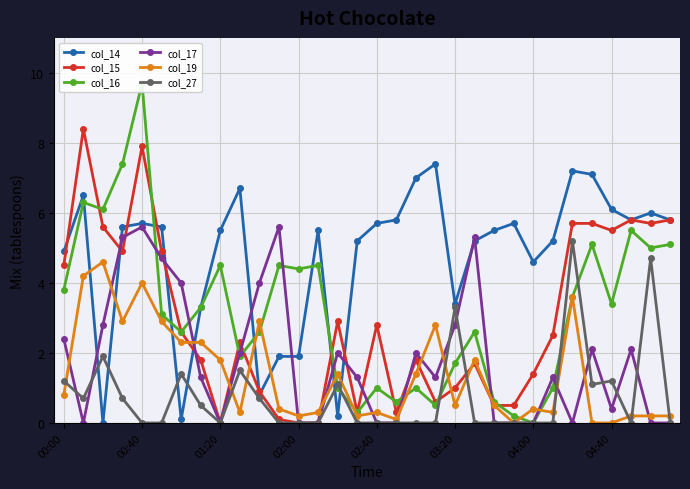

Reading left to right, extract all data points from this chart.

col_14: 4.9	6.5	0.0	5.6	5.7	5.6	0.1	3.3	5.5	6.7	0.8	1.9	1.9	5.5	0.2	5.2	5.7	5.8	7.0	7.4	3.4	5.2	5.5	5.7	4.6	5.2	7.2	7.1	6.1	5.8	6.0	5.8
col_15: 4.5	8.4	5.6	4.9	7.9	4.9	2.6	1.8	0.0	2.3	0.9	0.1	0.0	0.0	2.9	0.3	2.8	0.3	1.8	0.6	1.0	1.7	0.5	0.5	1.4	2.5	5.7	5.7	5.5	5.8	5.7	5.8
col_16: 3.8	6.3	6.1	7.4	9.7	3.1	2.6	3.3	4.5	1.9	2.6	4.5	4.4	4.5	1.0	0.3	1.0	0.6	1.0	0.5	1.7	2.6	0.6	0.2	0.0	1.0	3.6	5.1	3.4	5.5	5.0	5.1
col_17: 2.4	0.0	2.8	5.3	5.6	4.7	4.0	1.3	0.0	2.0	4.0	5.6	0.0	0.0	2.0	1.3	0.0	0.0	2.0	1.3	2.8	5.3	0.0	0.0	0.0	1.3	0.0	2.1	0.4	2.1	0.0	0.0
col_19: 0.8	4.2	4.6	2.9	4.0	2.9	2.3	2.3	1.8	0.3	2.9	0.4	0.2	0.3	1.4	0.2	0.3	0.1	1.4	2.8	0.5	1.8	0.5	0.0	0.4	0.3	3.6	0.0	0.0	0.2	0.2	0.2
col_27: 1.2	0.7	1.9	0.7	0.0	0.0	1.4	0.5	0.0	1.5	0.7	0.0	0.0	0.0	1.1	0.0	0.0	0.0	0.0	0.0	3.3	0.0	0.0	0.0	0.0	0.0	5.2	1.1	1.2	0.0	4.7	0.0